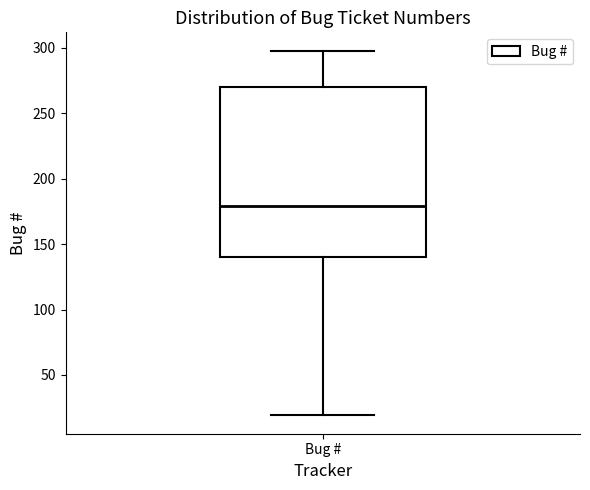

Read this box plot against the y-axis: the position of the median line, the range covered by the box, and the ends of both whiskers. The values are not printed on the chart, so give them approximately, as read against the axis.

median 180, box 140 to 270, whiskers 20 to 300